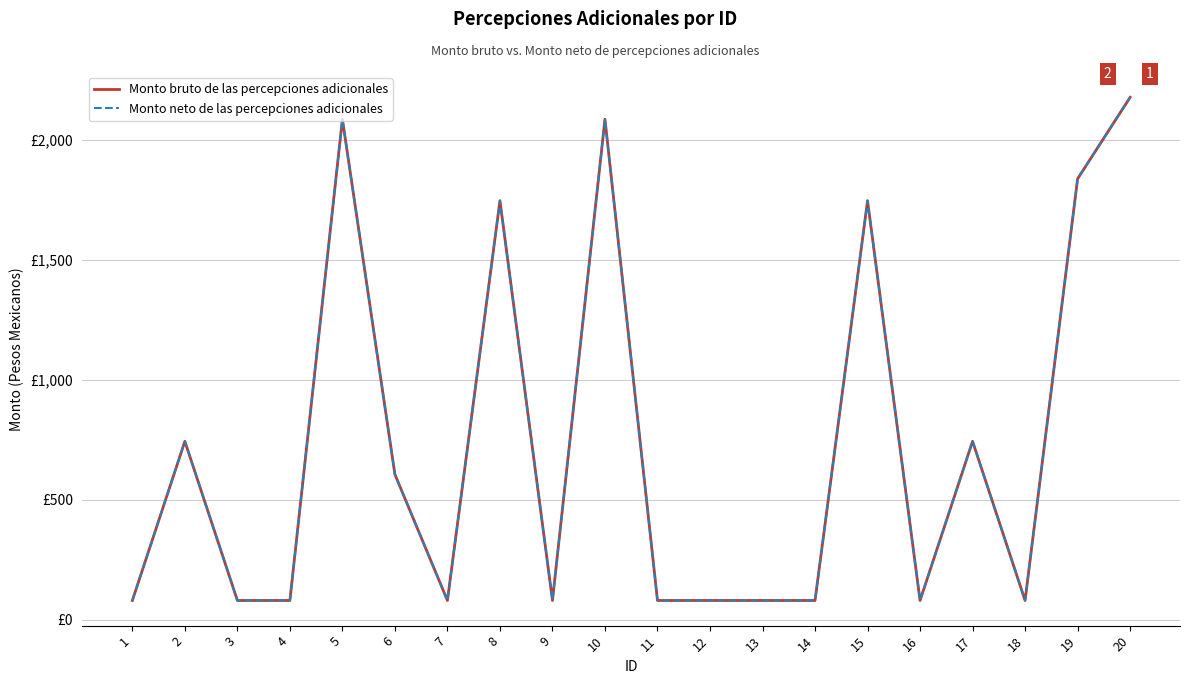

What is the value of the Monto neto de las percepciones adicionales point at the 14th from the left?

81.0